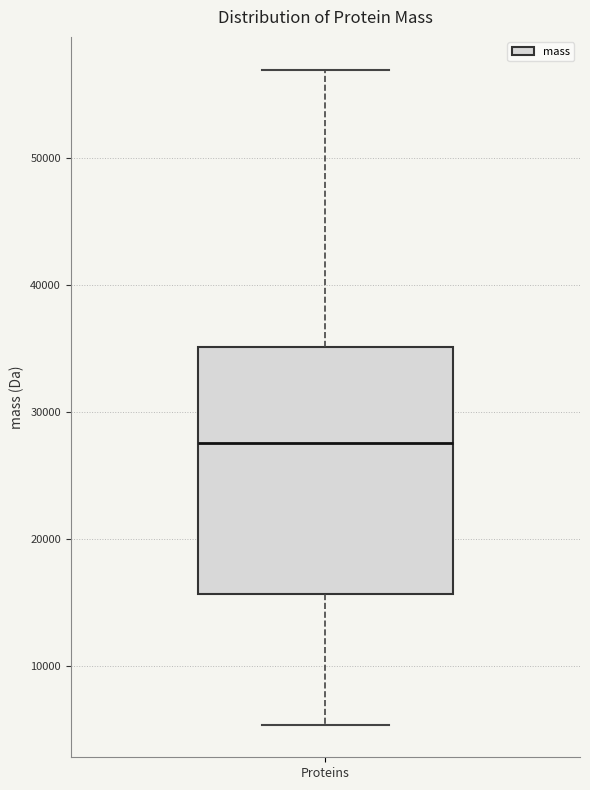

Read this box plot against the y-axis: the position of the median line, the range covered by the box, and the ends of both whiskers. The values are not printed on the chart, so give them approximately, as read against the axis.

median 28000, box 16000 to 35000, whiskers 5000 to 57000